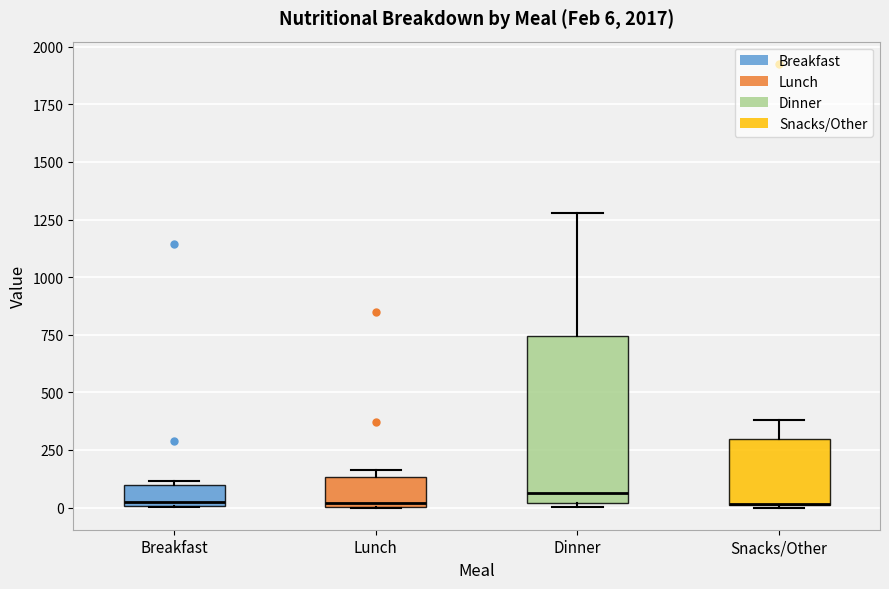

Which box is the tallest, from its lower edge to its upper edge?

Dinner